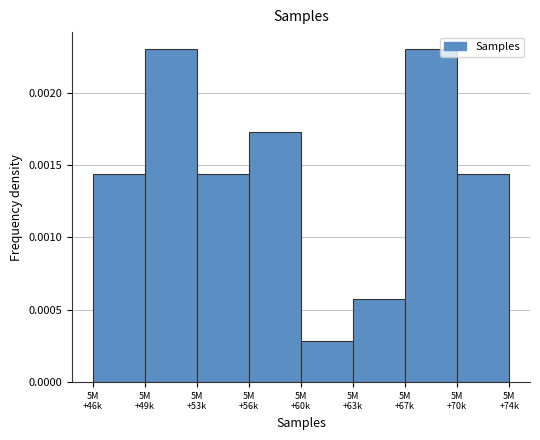

Count the values in the range 0 to 1.

8